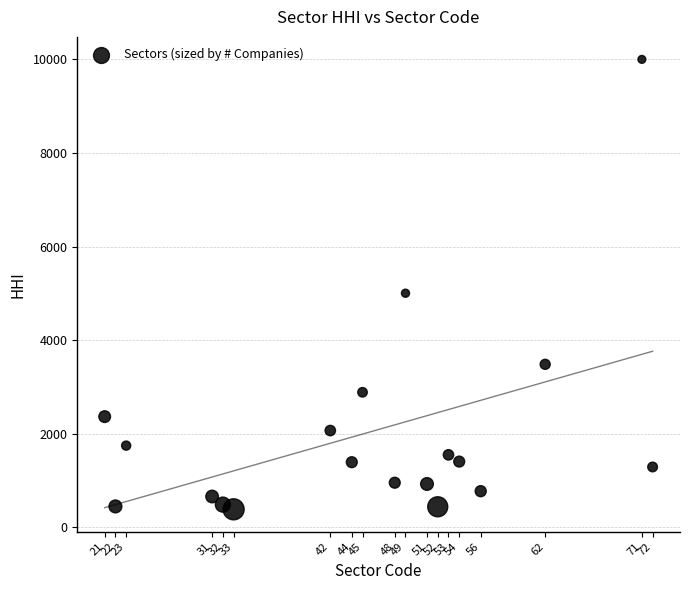

What is the range of Y values (max minus min)?

9612.0